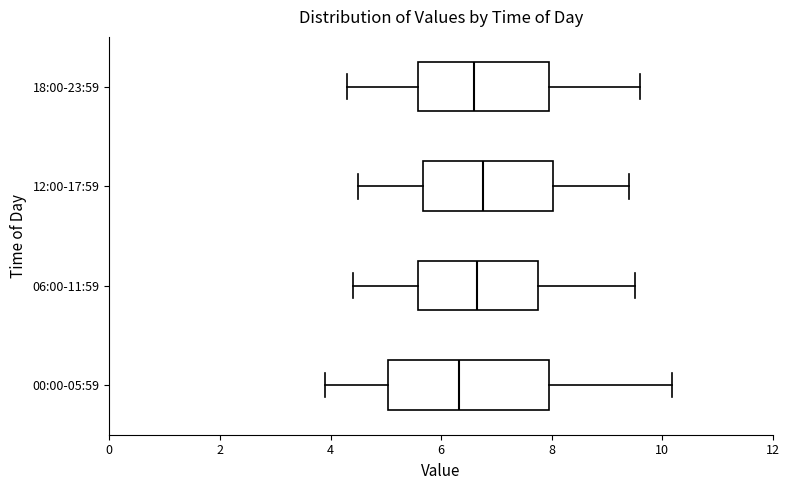

Reading bottom to top, read every box against the x-axis: the position of its median line, the range the box covers, and the ends of its whiskers. The values are not printed on the chart, so give them approximately, as read against the axis.

00:00-05:59: median 6.4, box 5.0 to 8.0, whiskers 4.0 to 10.2
06:00-11:59: median 6.6, box 5.6 to 7.8, whiskers 4.4 to 9.6
12:00-17:59: median 6.8, box 5.6 to 8.0, whiskers 4.6 to 9.4
18:00-23:59: median 6.6, box 5.6 to 8.0, whiskers 4.4 to 9.6